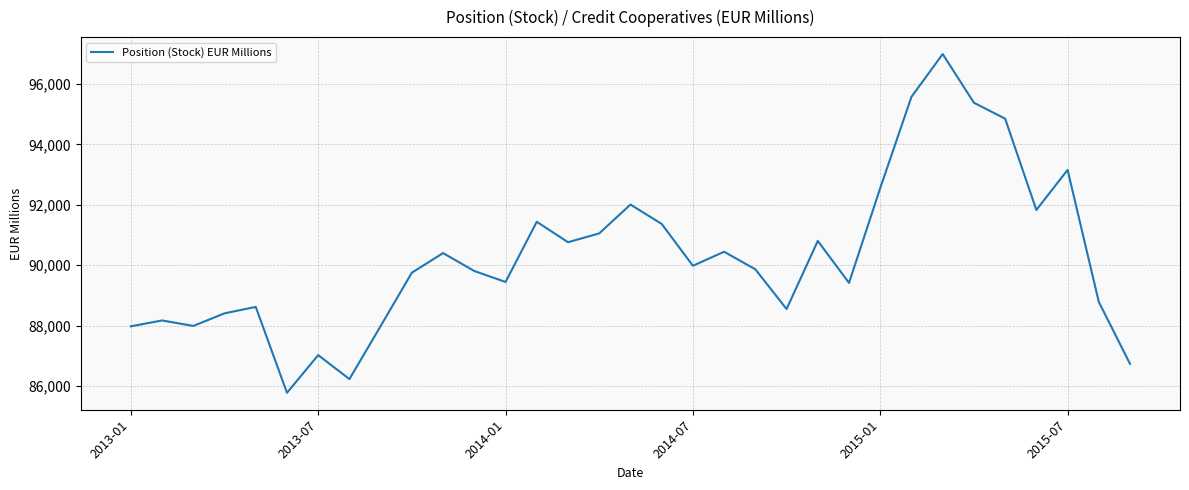

What is the difference between the maximum and minimum values?

11217